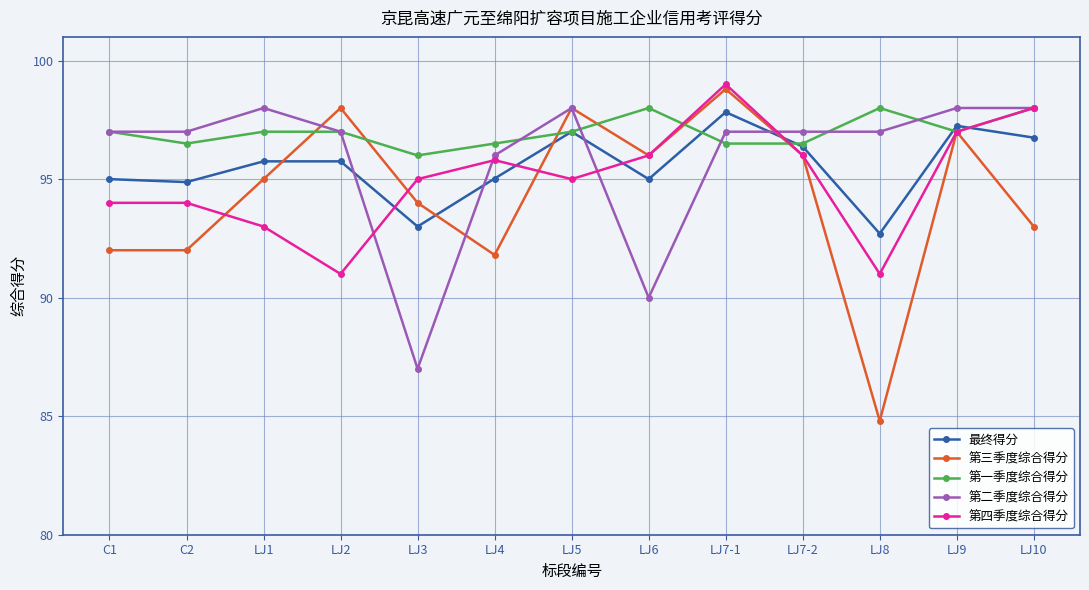

True or false: 第三季度综合得分 and 最终得分 intersect in this chart.

True